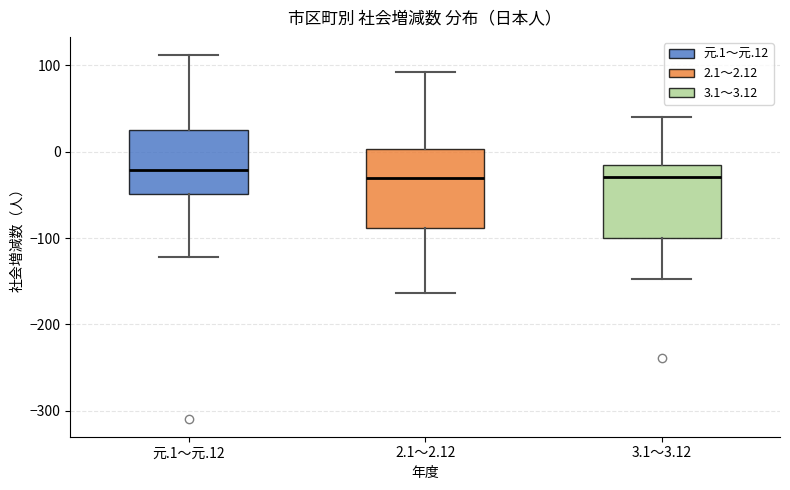

Reading left to right, read every box against the y-axis: the position of its median line, the range the box covers, and the ends of its whiskers. The values are not printed on the chart, so give them approximately, as read against the axis.

元.1～元.12: median -20, box -50 to 30, whiskers -120 to 110
2.1～2.12: median -30, box -90 to 0, whiskers -160 to 90
3.1～3.12: median -30, box -100 to -10, whiskers -150 to 40